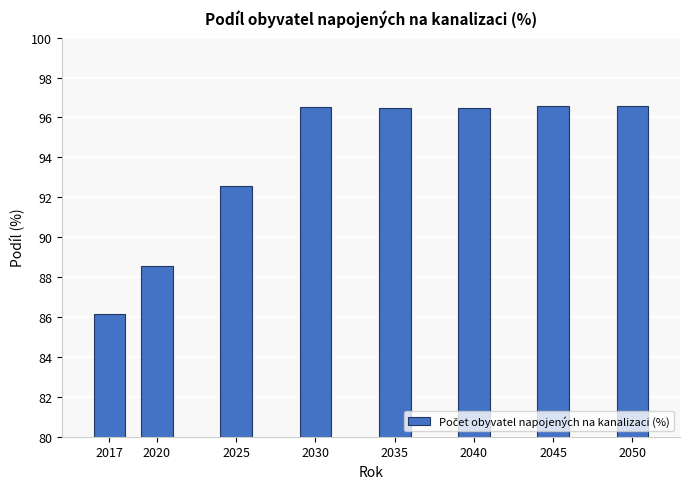

Is it true that the value at 2045 is 96.6?

True